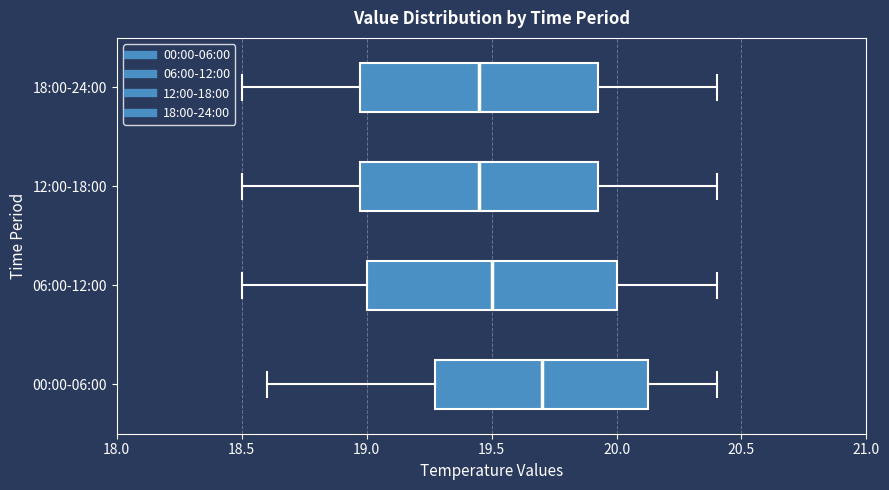

Comparing the boxes themselves (not the whiskers), which one is the widest?

06:00-12:00